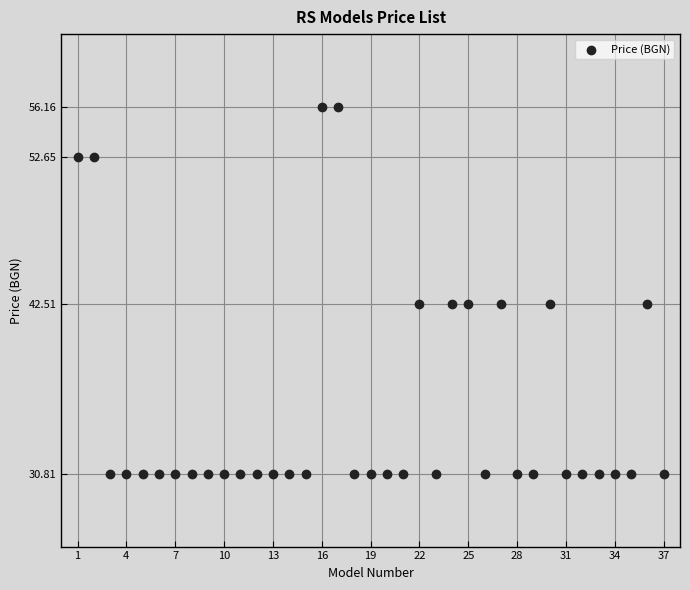

What is the range of X values (max minus min)?

36.0